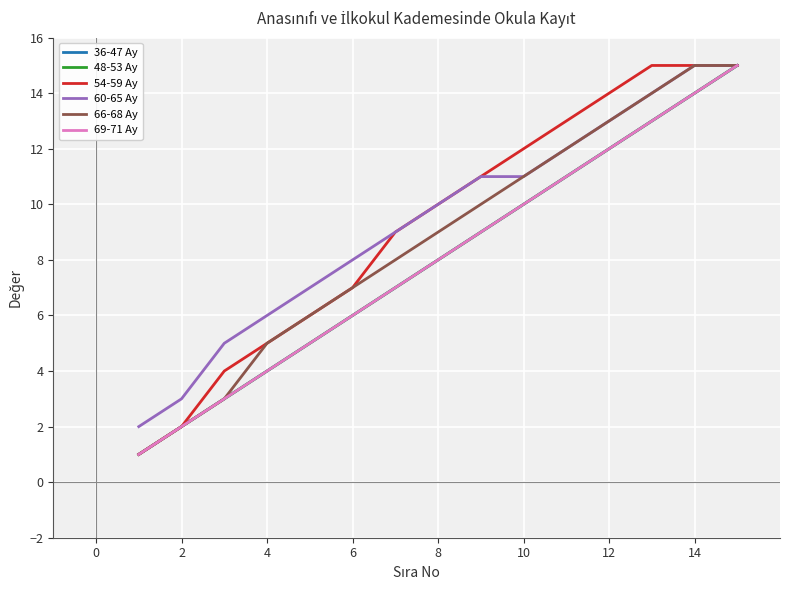

Does the chart have visible grid lines?

Yes